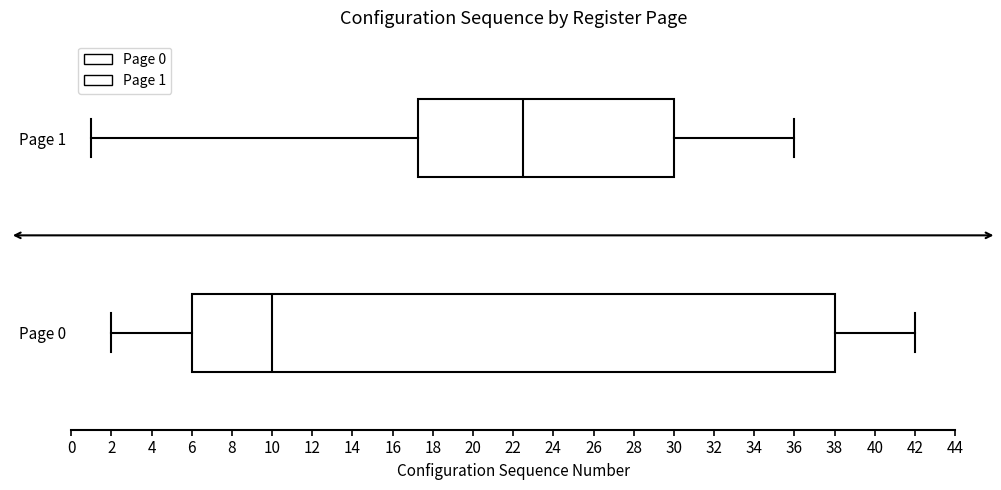

Which box has the furthest to the left median line?

Page 0